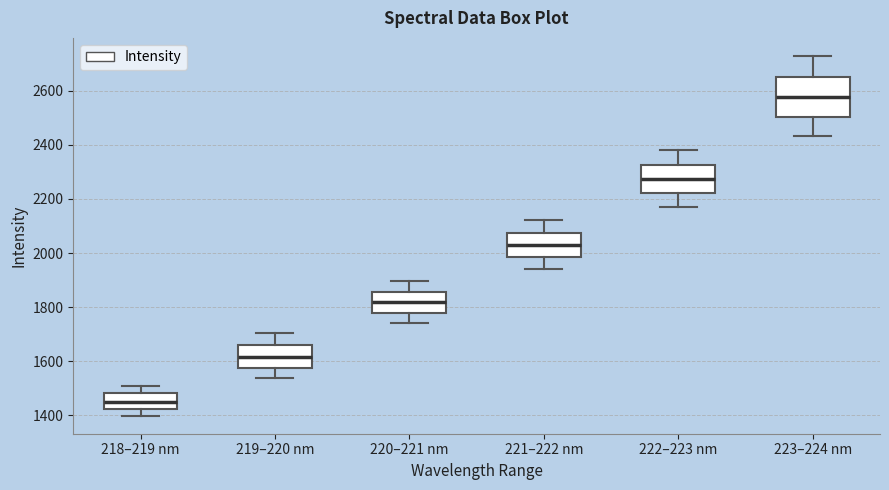

Which box is the tallest, from its lower edge to its upper edge?

223–224 nm